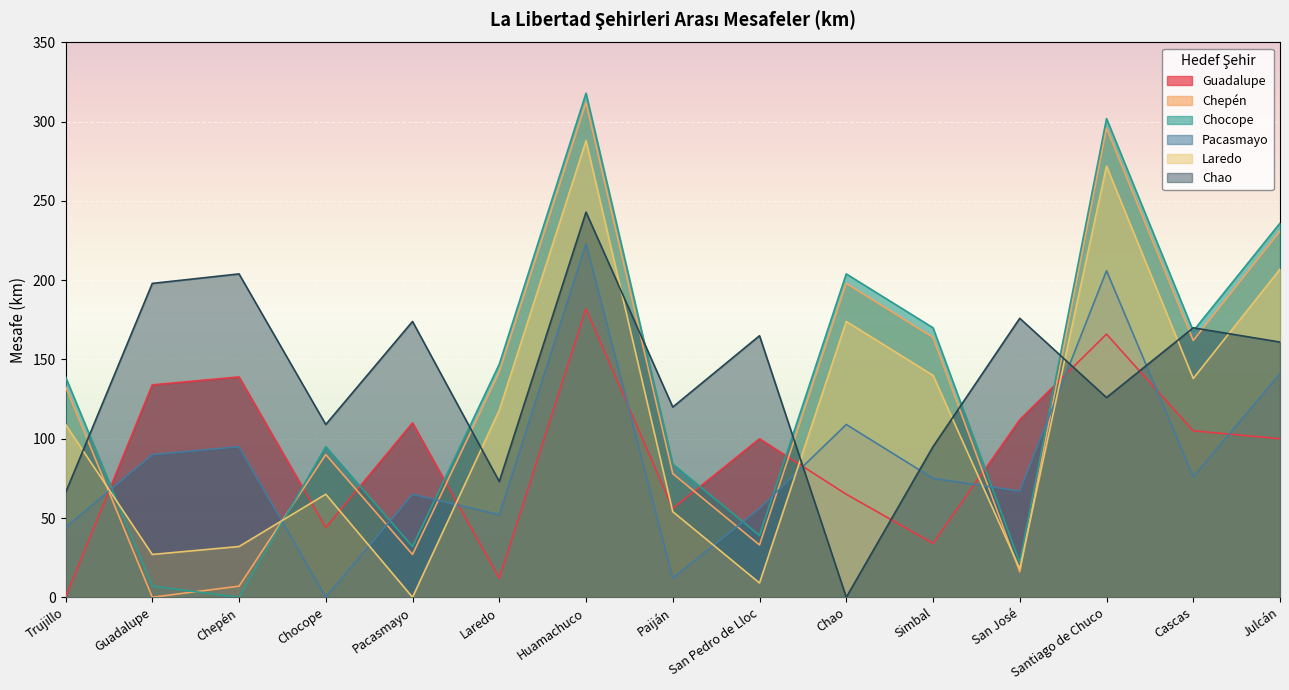

Is it true that Chao equals -115 at Chao?

False